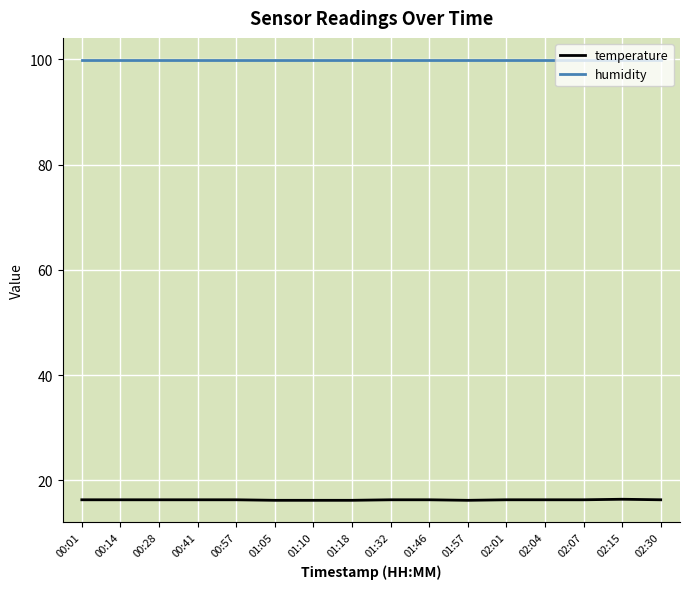

List the series in order of their peak value, lowest first.

temperature, humidity